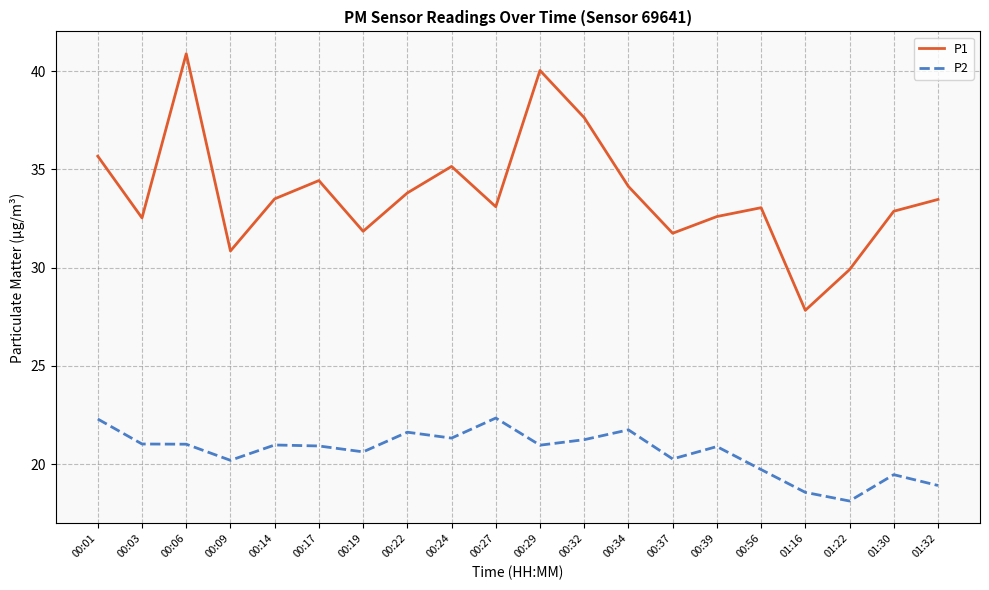

Which series changed the most between 00:22 and 00:56?

P2